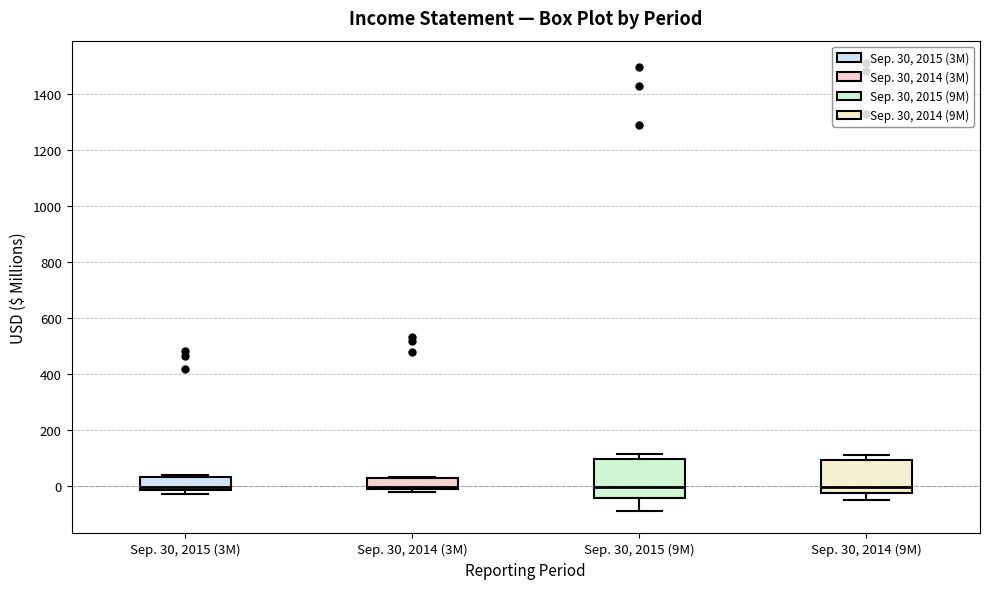

Reading left to right, read every box against the y-axis: the position of its median line, the range the box covers, and the ends of its whiskers. The values are not printed on the chart, so give them approximately, as read against the axis.

Sep. 30, 2015 (3M): median 0, box -20 to 40, whiskers -20 (just below the box's lower edge) to 40 (just above the box's upper edge)
Sep. 30, 2014 (3M): median 0, box -20 to 20, whiskers -20 (just below the box's lower edge) to 40
Sep. 30, 2015 (9M): median 0, box -40 to 100, whiskers -100 to 120
Sep. 30, 2014 (9M): median 0, box -20 to 100, whiskers -40 to 100 (just above the box's upper edge)